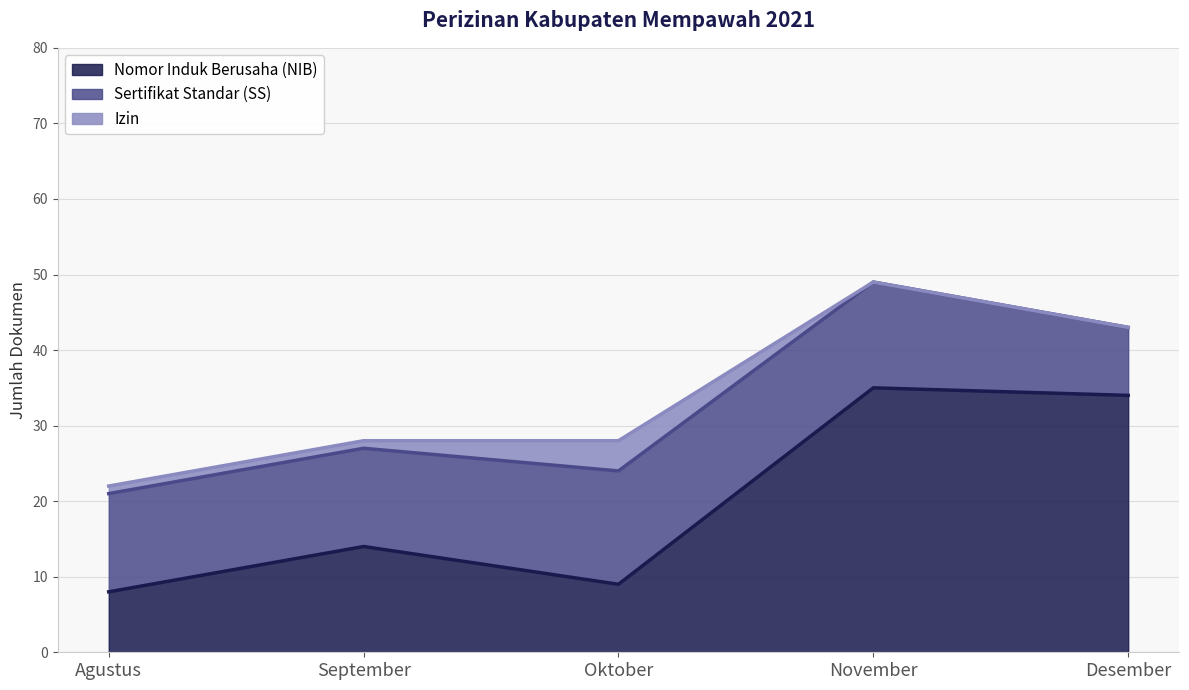

Which series has the largest total across all categories?

Nomor Induk Berusaha (NIB)